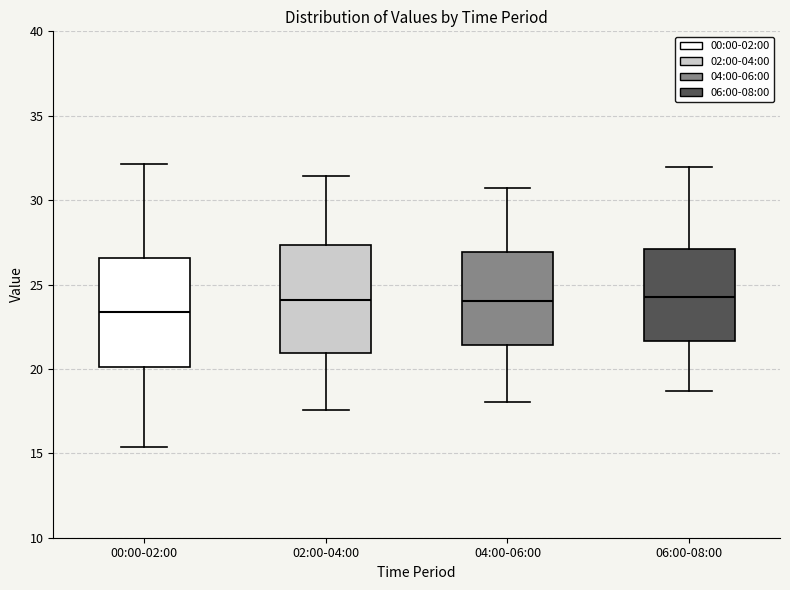

Reading left to right, read every box against the y-axis: the position of its median line, the range the box covers, and the ends of its whiskers. The values are not printed on the chart, so give them approximately, as read against the axis.

00:00-02:00: median 23.5, box 20.0 to 26.5, whiskers 15.5 to 32.0
02:00-04:00: median 24.0, box 21.0 to 27.5, whiskers 17.5 to 31.5
04:00-06:00: median 24.0, box 21.5 to 27.0, whiskers 18.0 to 30.5
06:00-08:00: median 24.5, box 21.5 to 27.0, whiskers 18.5 to 32.0